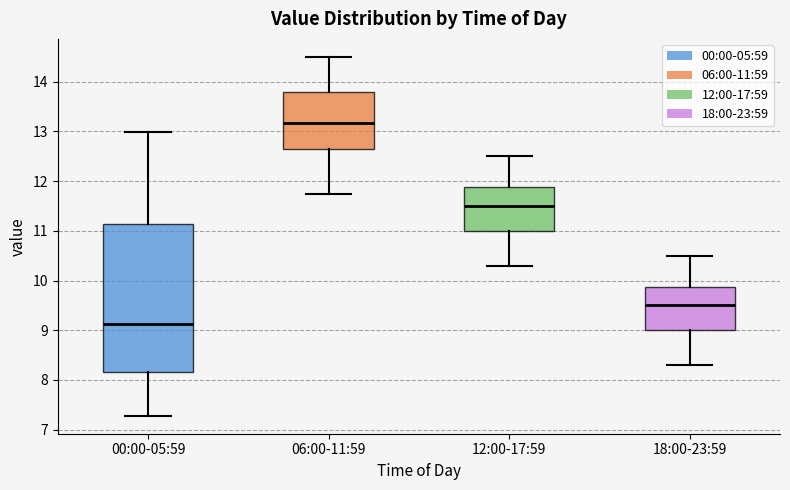

Reading left to right, read every box against the y-axis: the position of its median line, the range the box covers, and the ends of its whiskers. The values are not printed on the chart, so give them approximately, as read against the axis.

00:00-05:59: median 9.1, box 8.2 to 11.1, whiskers 7.3 to 13.0
06:00-11:59: median 13.2, box 12.6 to 13.8, whiskers 11.8 to 14.5
12:00-17:59: median 11.5, box 11.0 to 11.9, whiskers 10.3 to 12.5
18:00-23:59: median 9.5, box 9.0 to 9.9, whiskers 8.3 to 10.5